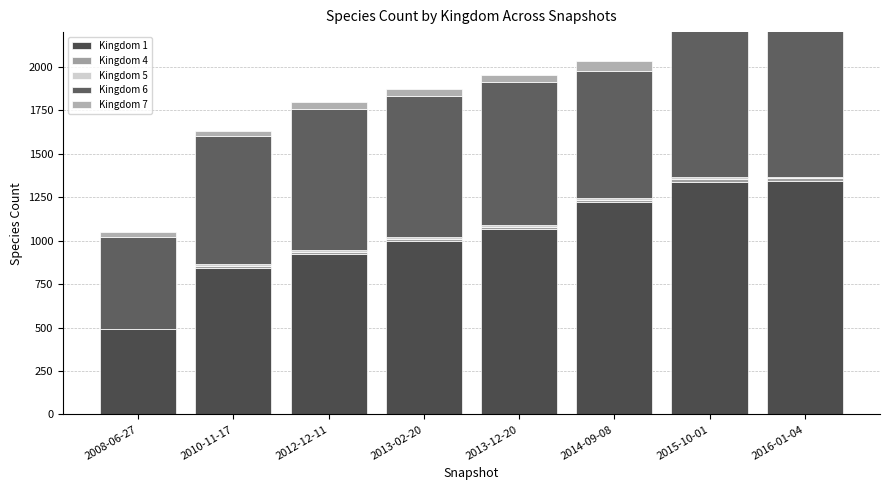

Reading left to right, transcribe all the data shown in this chart.

Kingdom 1: 2008-06-27=490	2010-11-17=844	2012-12-11=922	2013-02-20=996	2013-12-20=1067	2014-09-08=1220	2015-10-01=1338	2016-01-04=1342
Kingdom 4: 2008-06-27=1	2010-11-17=13	2012-12-11=13	2013-02-20=13	2013-12-20=13	2014-09-08=13	2015-10-01=18	2016-01-04=18
Kingdom 5: 2008-06-27=3	2010-11-17=8	2012-12-11=10	2013-02-20=10	2013-12-20=10	2014-09-08=10	2015-10-01=10	2016-01-04=9
Kingdom 6: 2008-06-27=530	2010-11-17=736	2012-12-11=812	2013-02-20=814	2013-12-20=822	2014-09-08=732	2015-10-01=981	2016-01-04=953
Kingdom 7: 2008-06-27=28	2010-11-17=28	2012-12-11=42	2013-02-20=42	2013-12-20=42	2014-09-08=56	2015-10-01=56	2016-01-04=56